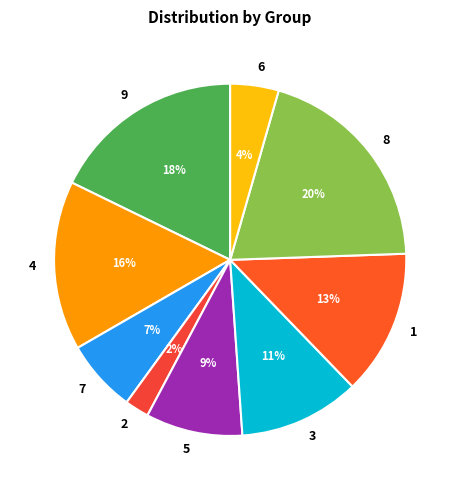

Is there a majority slice in this chart?

No